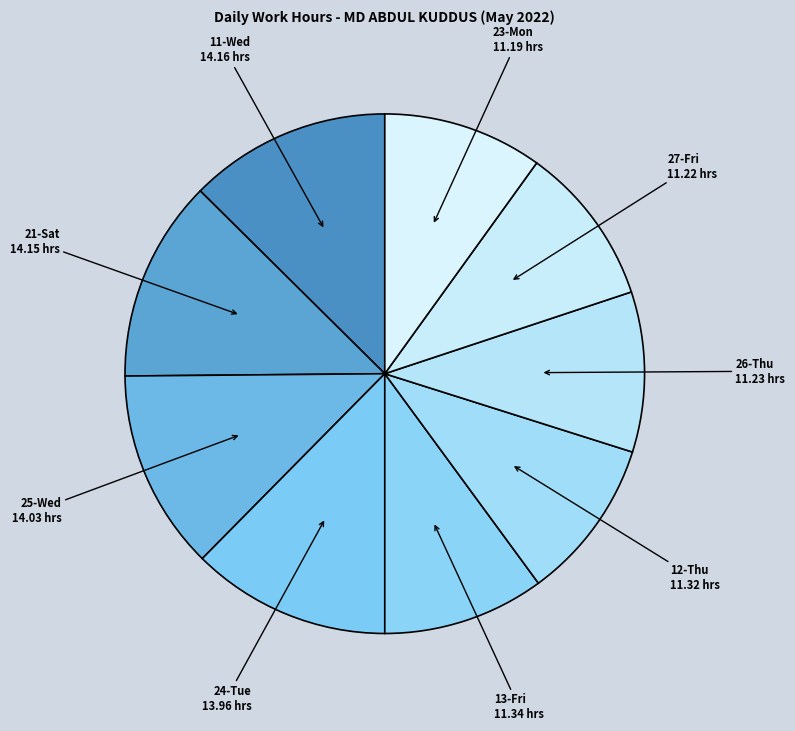

Does any single category account for the majority?

No